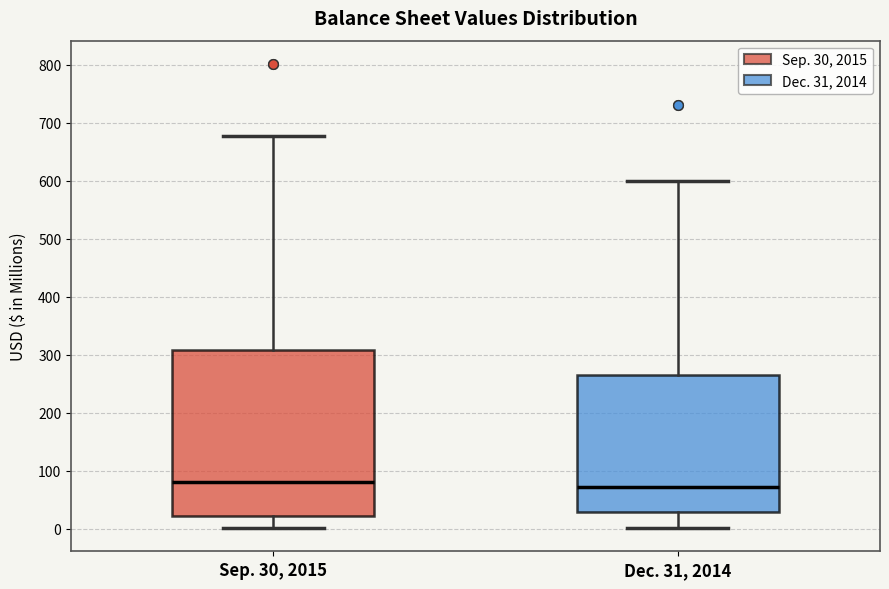

Where is the upper edge of the box for Sep. 30, 2015 on the y-axis? The values are not printed on the chart, so give them approximately, as read against the axis.

310